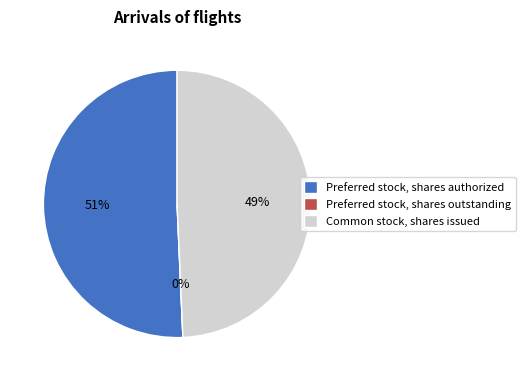

What is the smallest slice in the pie chart?

Preferred stock, shares outstanding